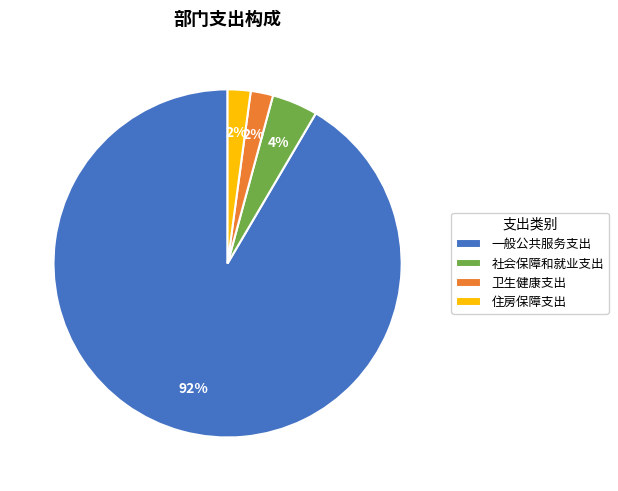

How many slices are in this pie chart?

4